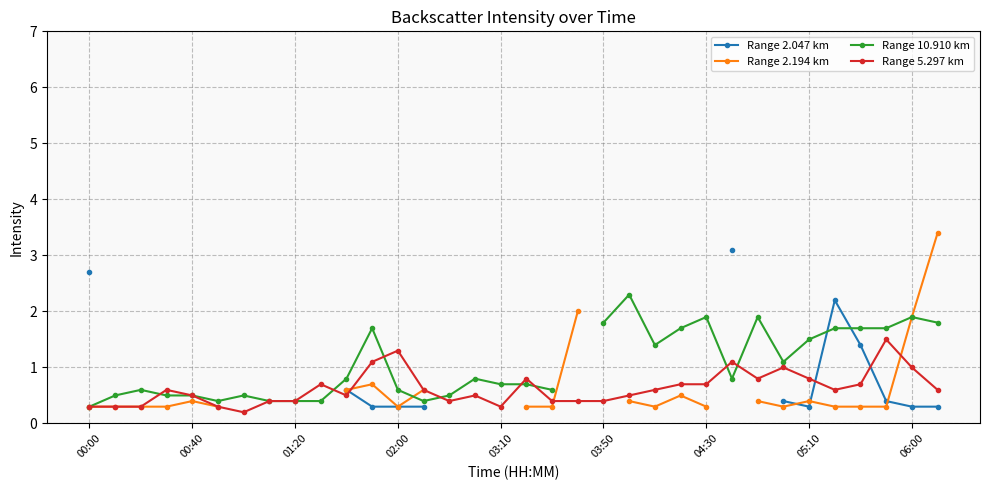

How many positive values does the Range 2.047 km series have?

13